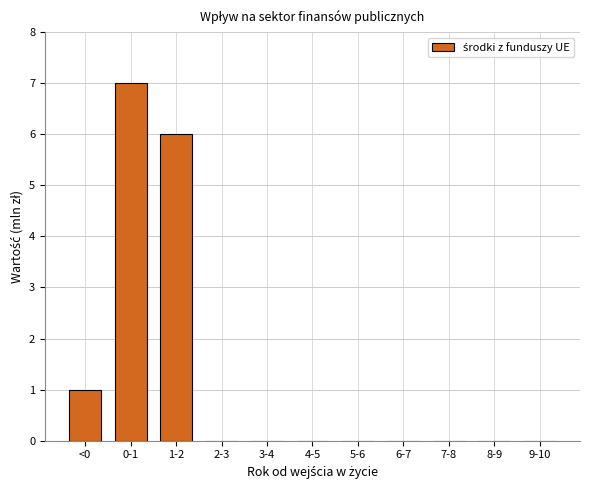

Reading left to right, transcribe all the data shown in this chart.

<0=1	0-1=7	1-2=6	2-3=0	3-4=0	4-5=0	5-6=0	6-7=0	7-8=0	8-9=0	9-10=0